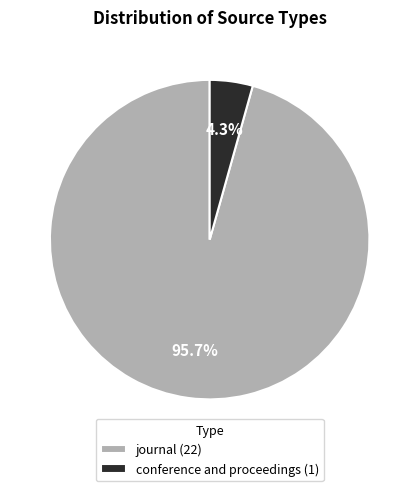

The journal slice represents 84% of the pie. True or false?

False